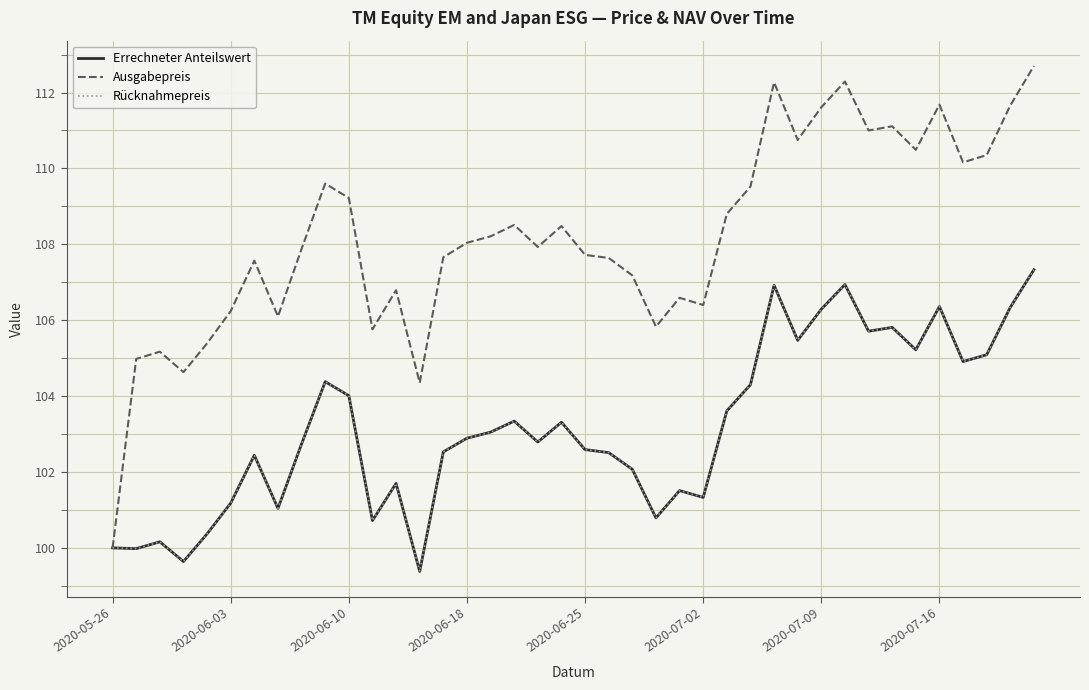

What is the lowest value of the Errechneter Anteilswert series?

99.4